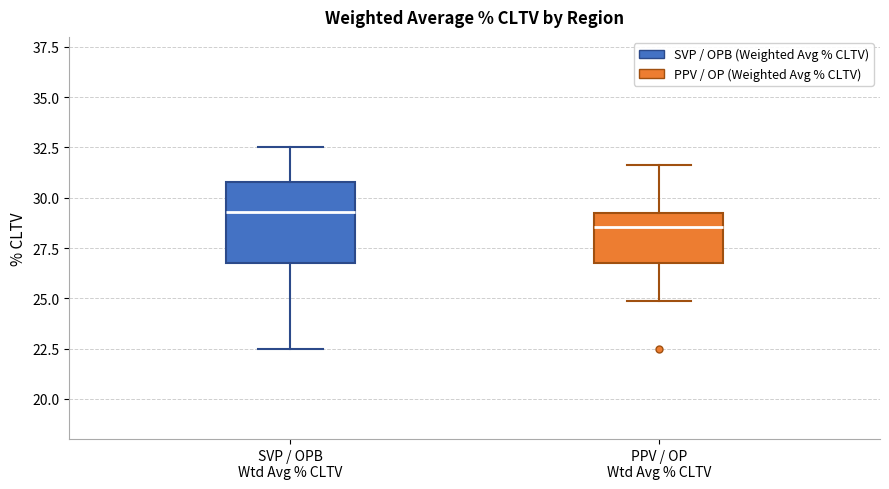

Reading left to right, read every box against the y-axis: the position of its median line, the range the box covers, and the ends of its whiskers. The values are not printed on the chart, so give them approximately, as read against the axis.

SVP / OPB Wtd Avg % CLTV: median 29.5, box 26.5 to 31.0, whiskers 22.5 to 32.5
PPV / OP Wtd Avg % CLTV: median 28.5, box 26.5 to 29.5, whiskers 25.0 to 31.5